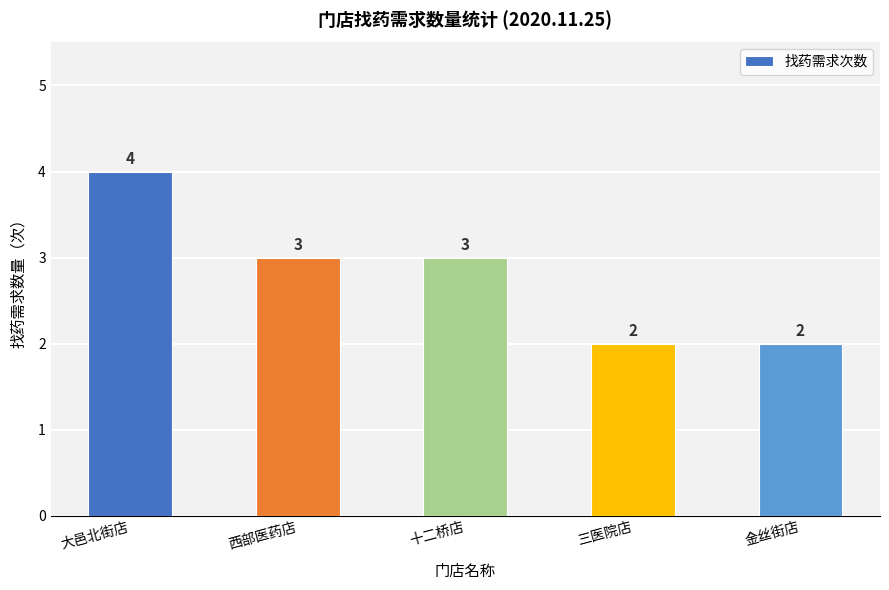

Which label corresponds to the largest value in the chart?

大邑北街店